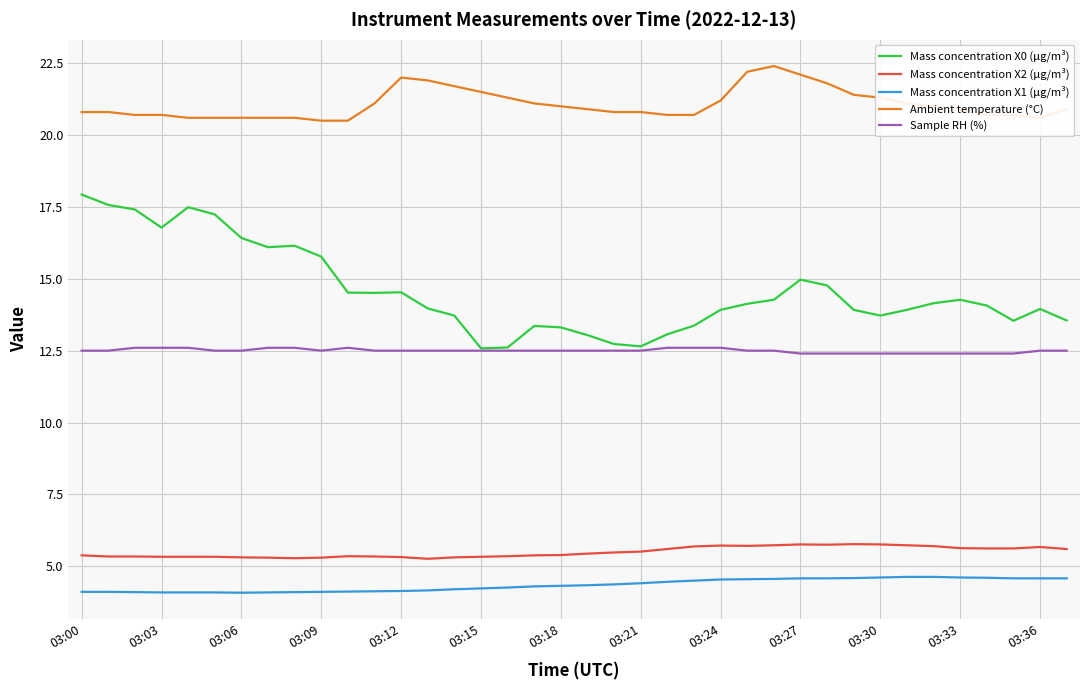

True or false: Mass concentration X0 (μg/m³) and Mass concentration X2 (μg/m³) cross at least once.

False